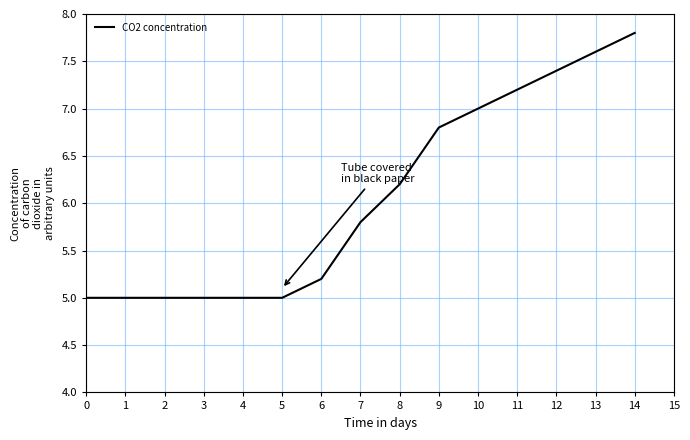

Is it true that the value at 7 is 2.5?

False